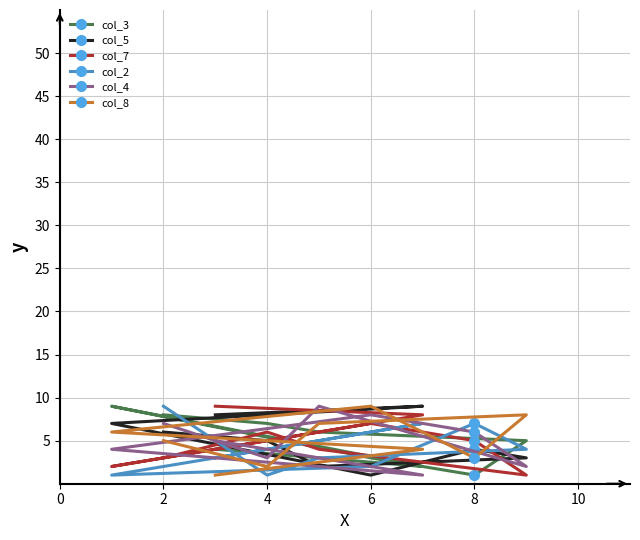

Which label corresponds to the smallest value in the chart?

8